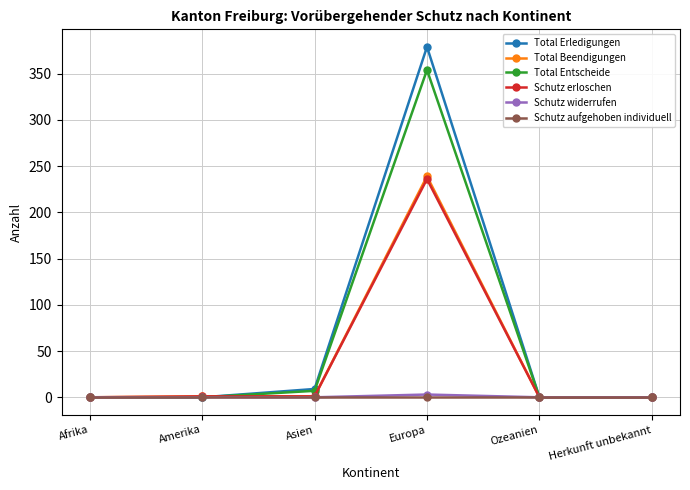

Is the value of Total Entscheide at Europa greater than the value of Schutz widerrufen at Amerika?

Yes